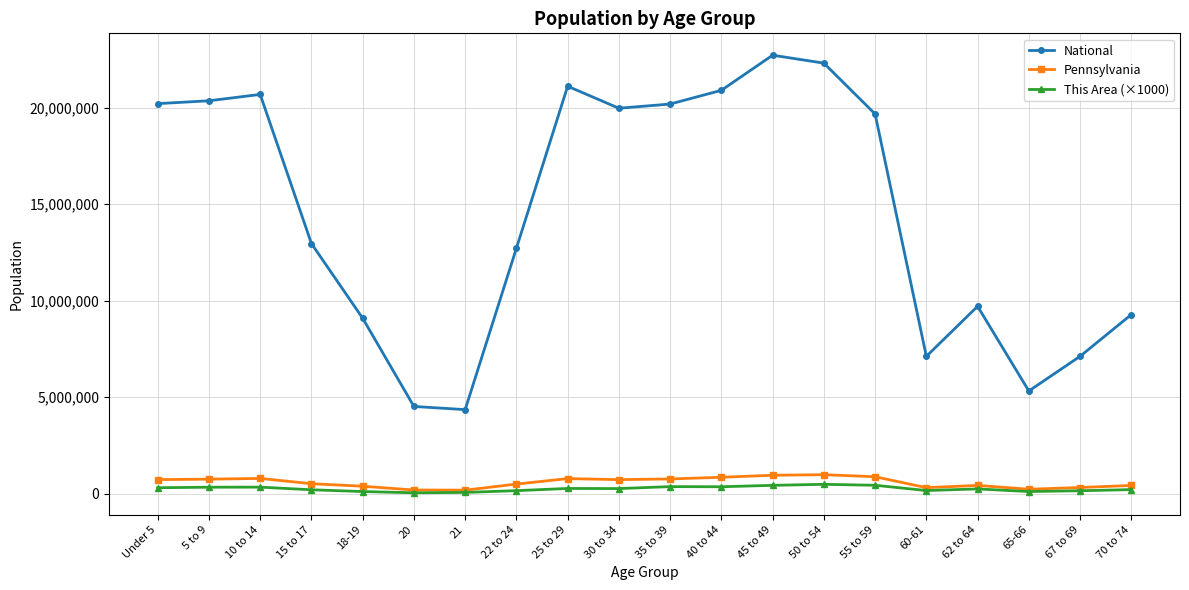

Which series has the largest range (max minus min)?

National